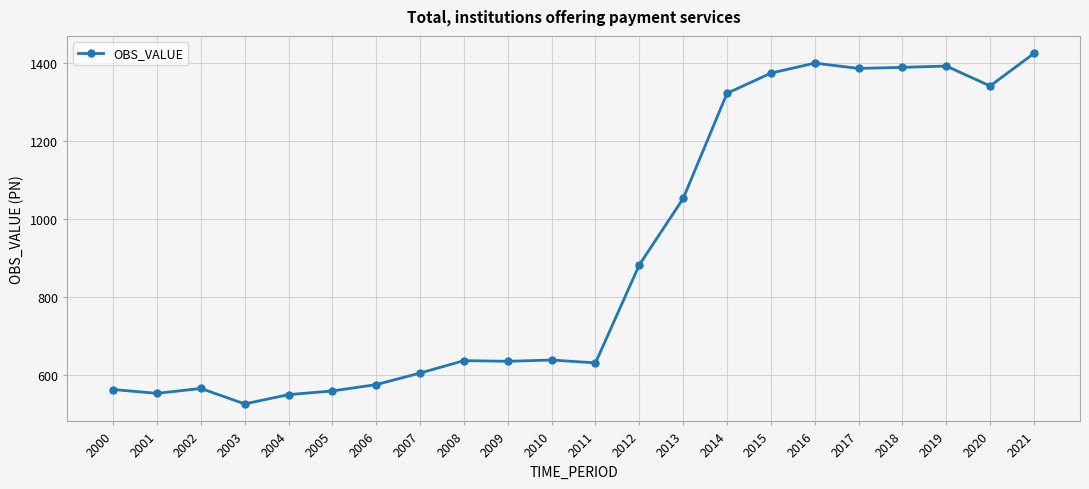

Which label corresponds to the smallest value in the chart?

2003